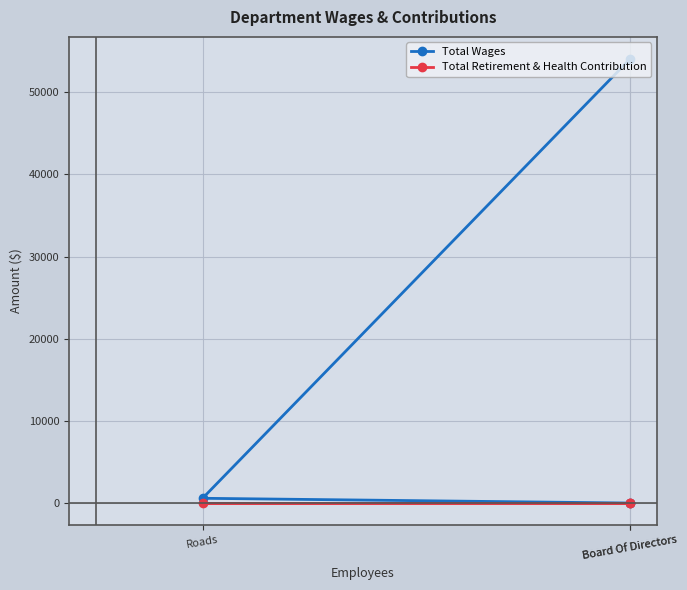

True or false: Total Retirement & Health Contribution has a value of 0 at Board Of Directors.

True